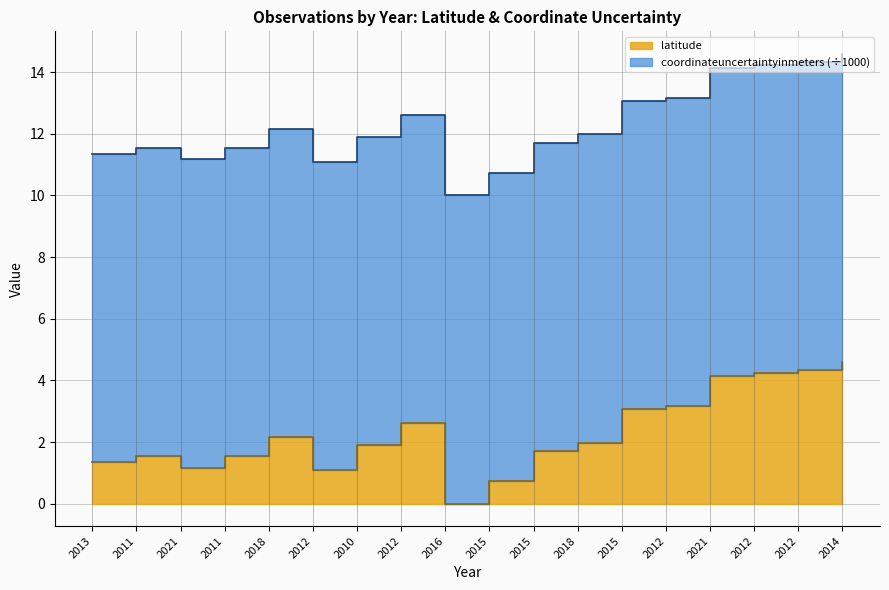

Rank the categories by value from highest to lowest.

2014, 2012, 2012, 2021, 2012, 2015, 2012, 2018, 2018, 2010, 2015, 2011, 2011, 2013, 2021, 2012, 2015, 2016